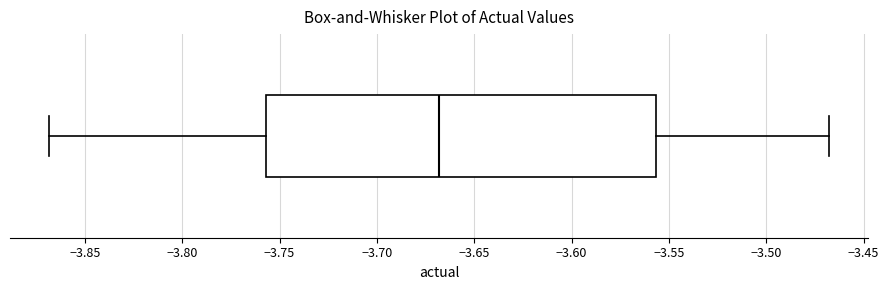

Where is the left edge of the box on the x-axis? The values are not printed on the chart, so give them approximately, as read against the axis.

-3.755